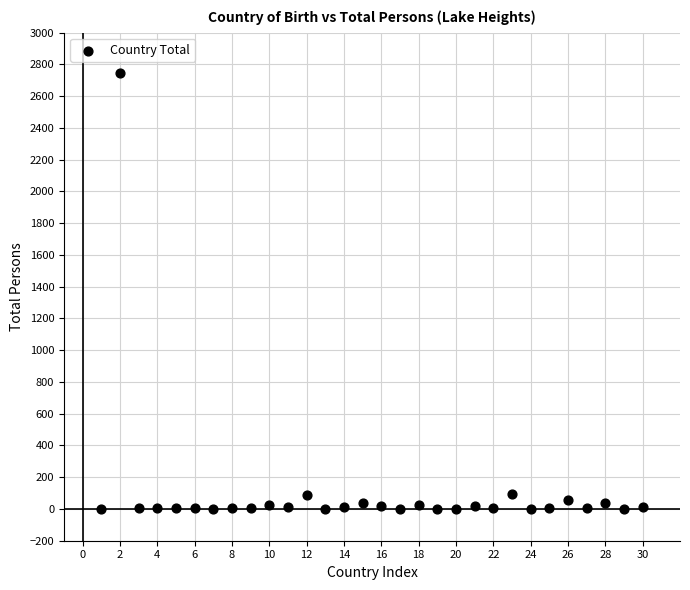

What is the range of Y values (max minus min)?

2744